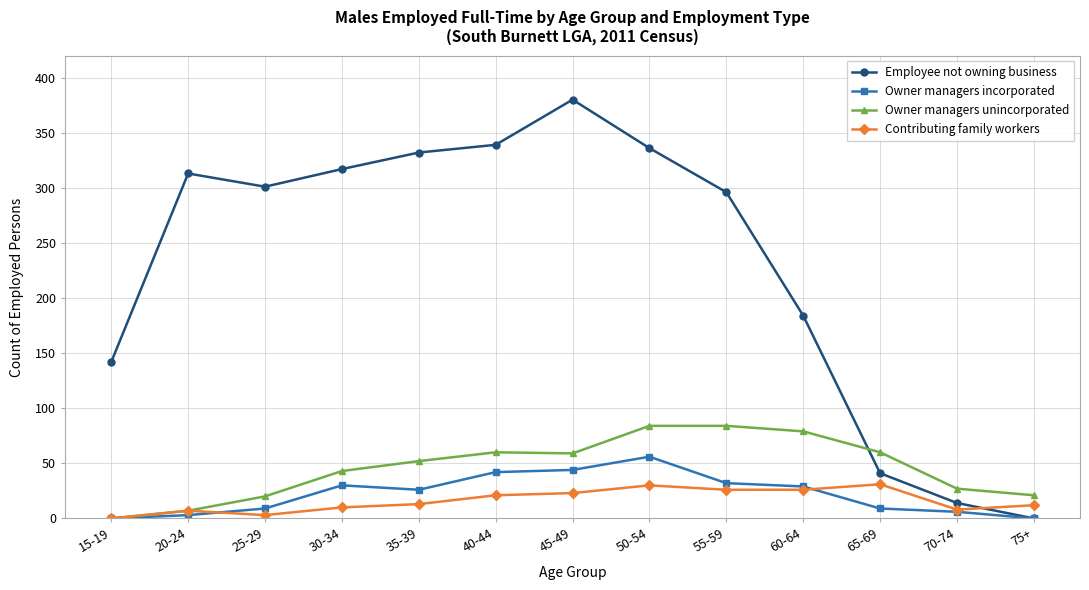

Between 20-24 and 45-49, which series saw the biggest shift?

Employee not owning business